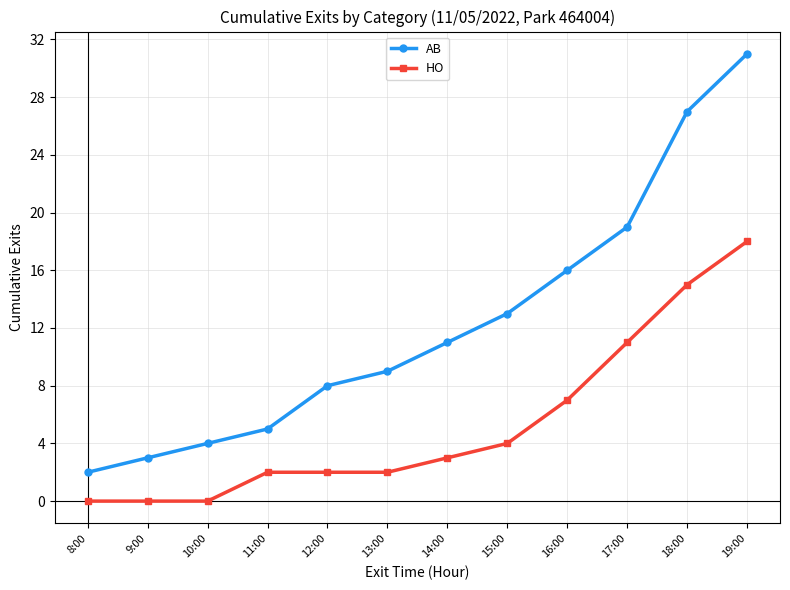

What is the maximum value shown in the chart?

31